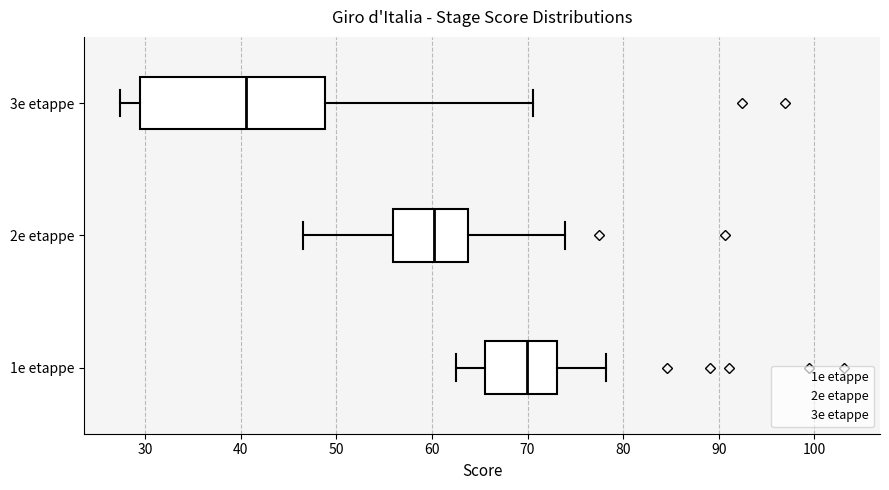

Reading bottom to top, transcribe this box plot: for each box, give where its median line is, the range the box spans, and where its two whiskers end, as read against the x-axis. The values are not printed on the chart, so give them approximately, as read against the axis.

1e etappe: median 70, box 66 to 73, whiskers 63 to 78
2e etappe: median 60, box 56 to 64, whiskers 47 to 74
3e etappe: median 41, box 29 to 49, whiskers 27 to 71